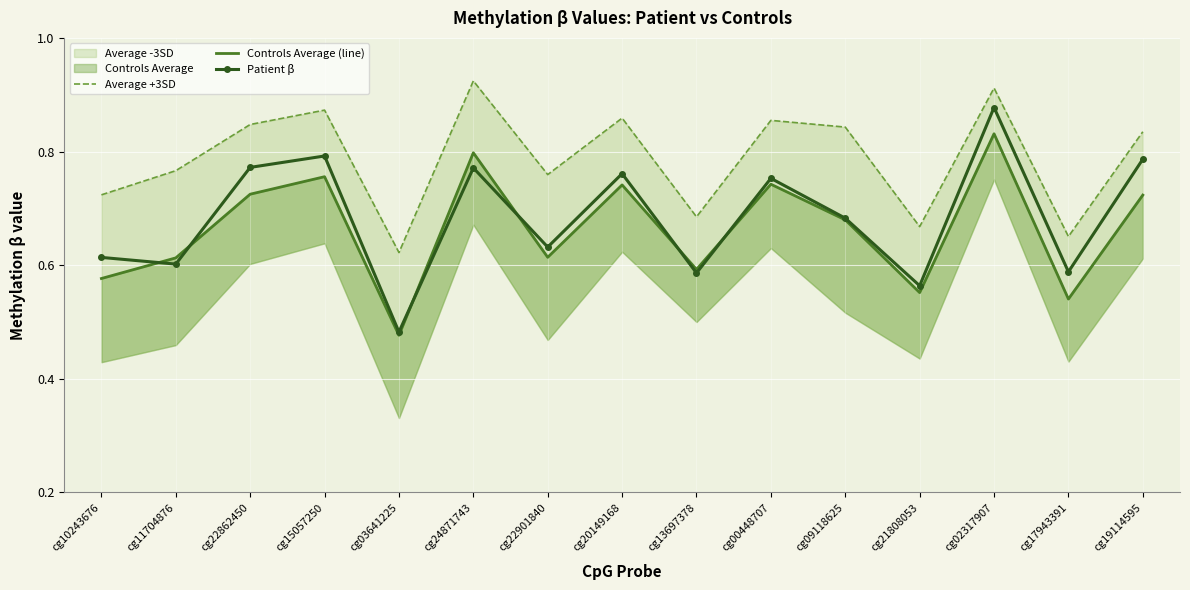

Which series has the widest spread of values?

Patient β